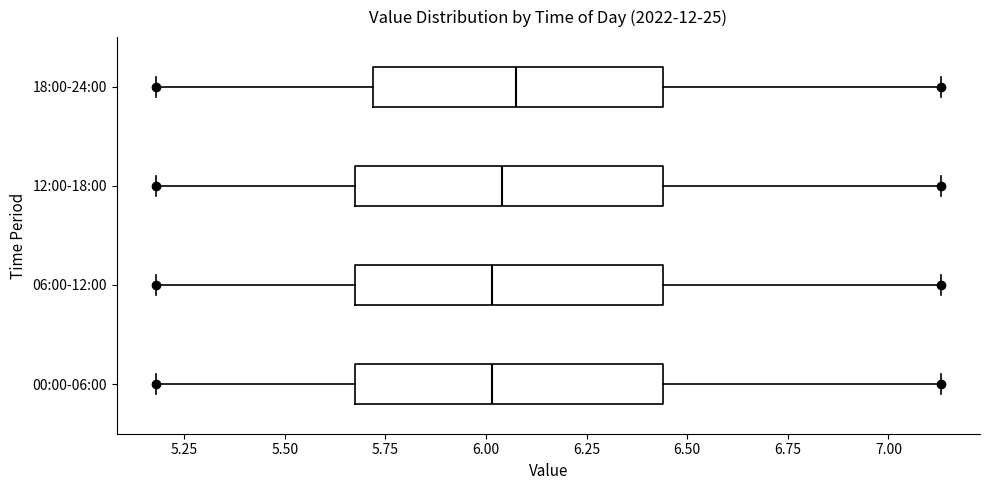

Reading bottom to top, read every box against the x-axis: the position of its median line, the range the box covers, and the ends of its whiskers. The values are not printed on the chart, so give them approximately, as read against the axis.

00:00-06:00: median 6.00, box 5.70 to 6.45, whiskers 5.20 to 7.15
06:00-12:00: median 6.00, box 5.70 to 6.45, whiskers 5.20 to 7.15
12:00-18:00: median 6.05, box 5.70 to 6.45, whiskers 5.20 to 7.15
18:00-24:00: median 6.10, box 5.70 to 6.45, whiskers 5.20 to 7.15